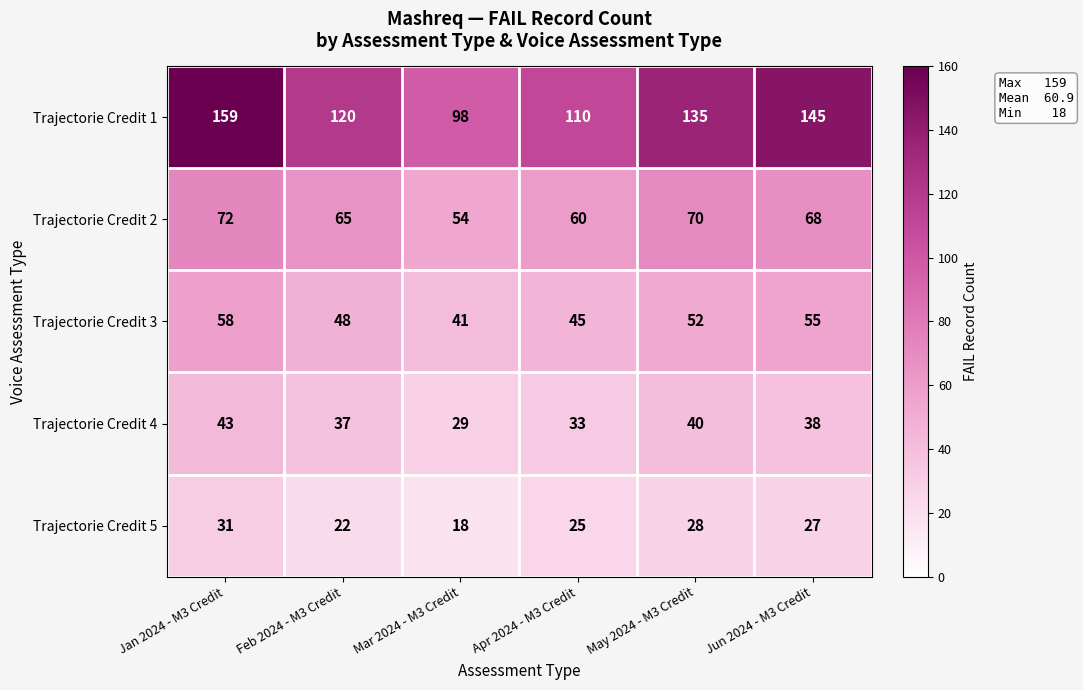

True or false: Trajectorie Credit 5 has a value of 27 at Jun 2024 - M3 Credit.

True